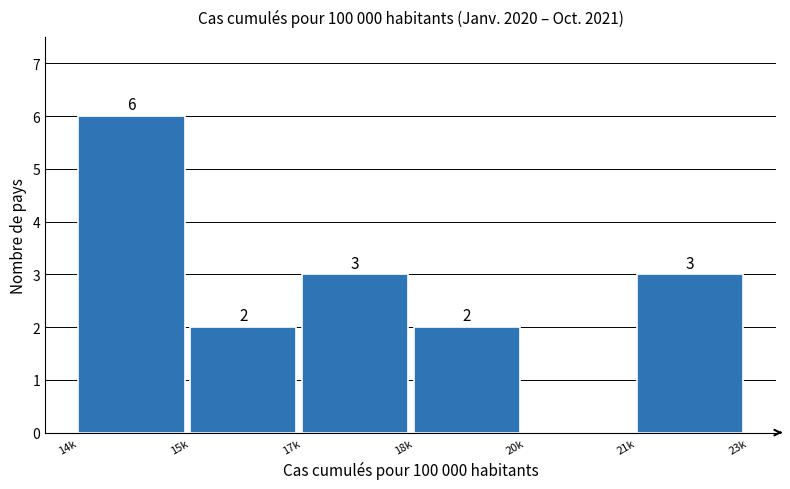

What is the maximum value shown in the chart?

6